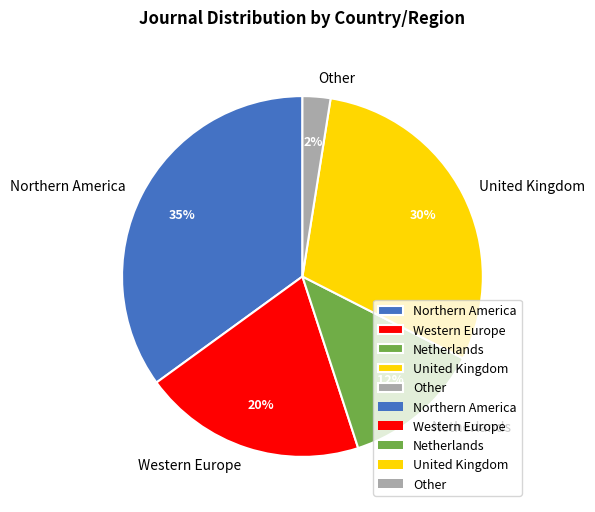

Which slice is the smallest?

Other